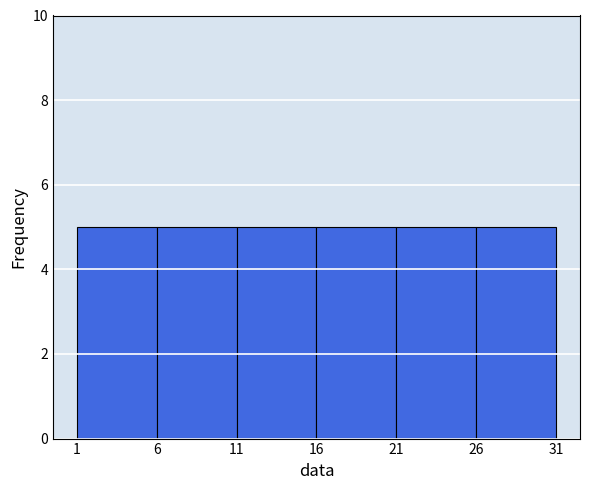

Reading left to right, transcribe this chart: for each bar, give the range it covers on the x-axis and its height. The values are not printed on the chart, so give them approximately, as read against the axis.

1 to 6: 5
6 to 11: 5
11 to 16: 5
16 to 21: 5
21 to 26: 5
26 to 31: 5